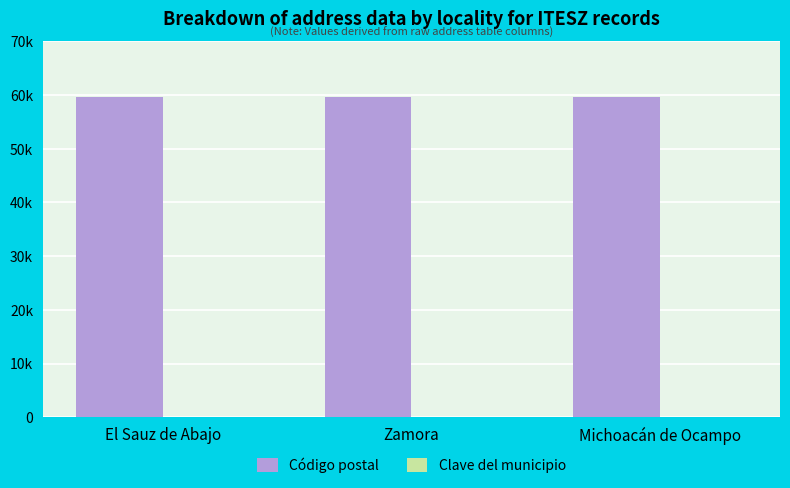

Between Zamora and Michoacán de Ocampo, which is larger?

Zamora